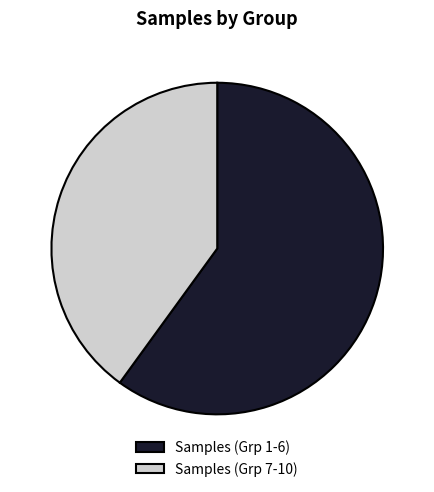

How many segments does this pie chart have?

2